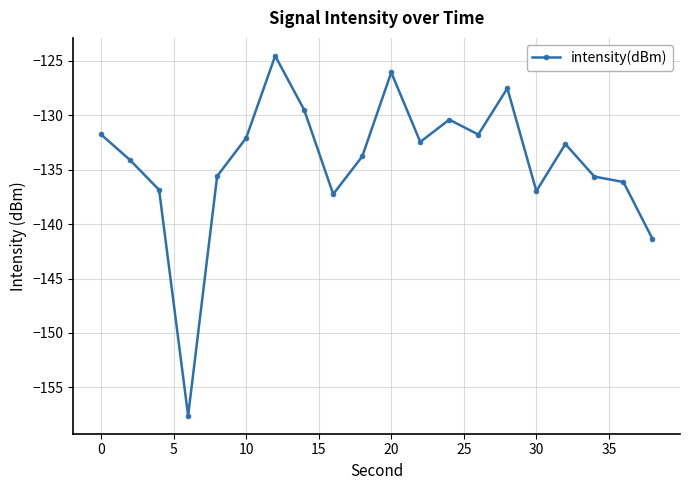

What is the difference between the maximum and minimum values?

33.1